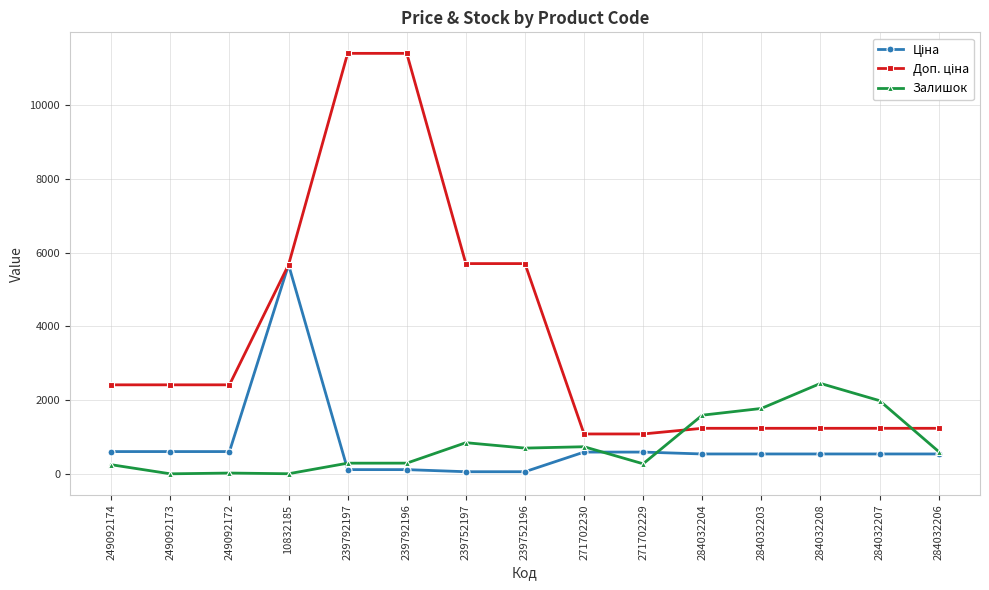

What is the value of the Залишок point at the 15th from the left?

605.0